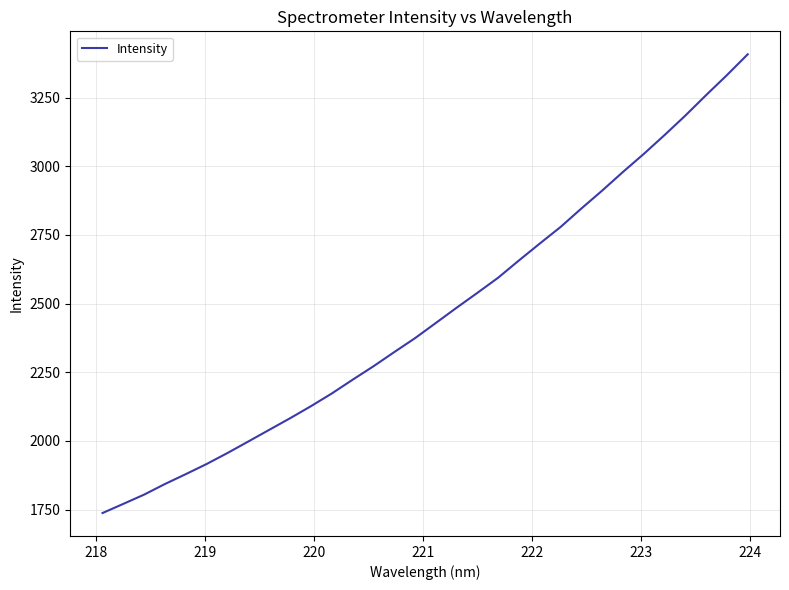

What is the greatest value displayed?

3407.6